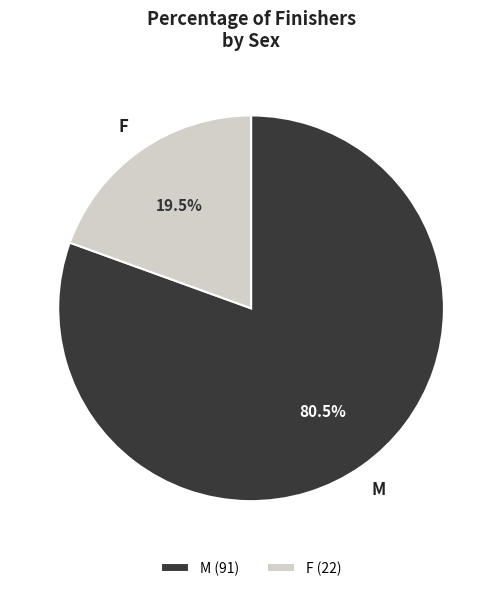

What is the ratio of the value at M to the value at F?

4.1